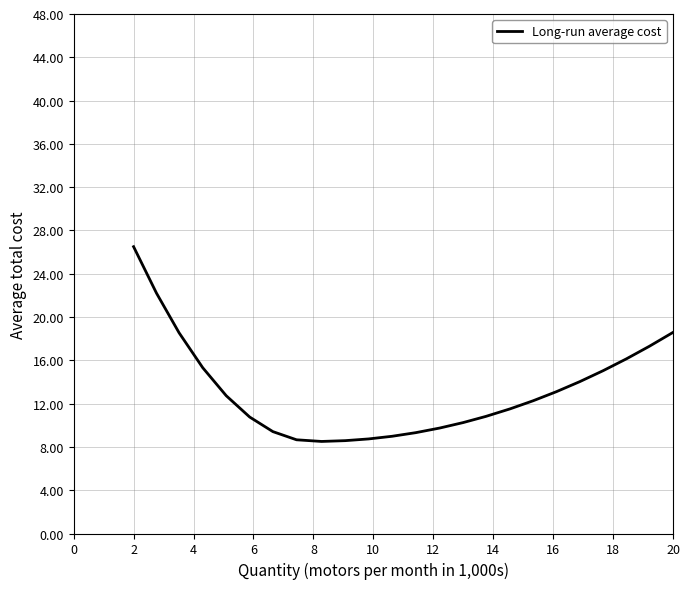

What is the greatest value displayed?

26.5